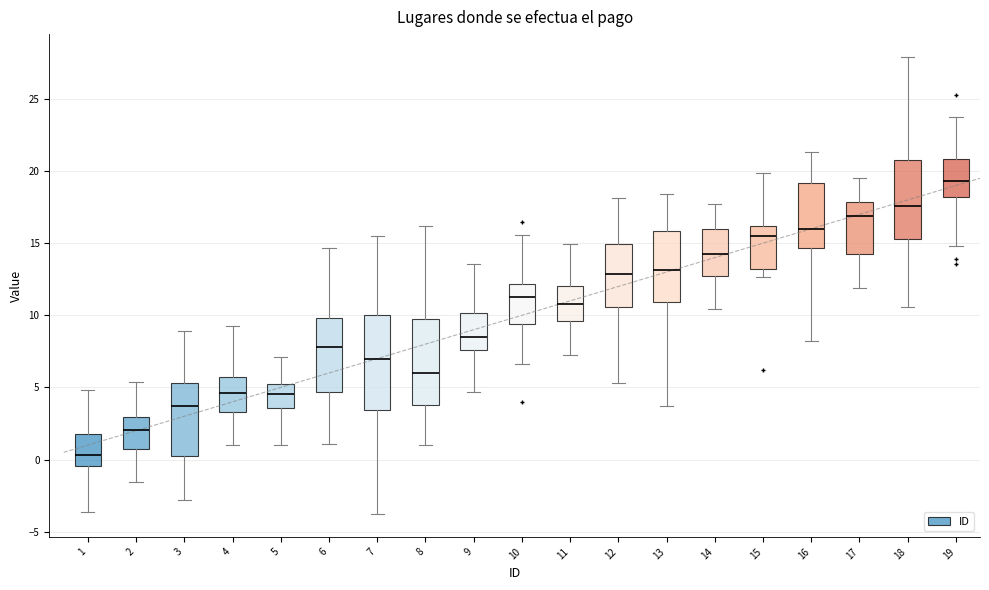

Reading left to right, read every box against the y-axis: the position of its median line, the range the box covers, and the ends of its whiskers. The values are not printed on the chart, so give them approximately, as read against the axis.

1: median 0.5, box -0.5 to 2.0, whiskers -3.5 to 5.0
2: median 2.0, box 0.5 to 3.0, whiskers -1.5 to 5.5
3: median 3.5, box 0.0 to 5.5, whiskers -3.0 to 9.0
4: median 4.5, box 3.5 to 5.5, whiskers 1.0 to 9.5
5: median 4.5, box 3.5 to 5.0, whiskers 1.0 to 7.0
6: median 8.0, box 4.5 to 10.0, whiskers 1.0 to 14.5
7: median 7.0, box 3.5 to 10.0, whiskers -4.0 to 15.5
8: median 6.0, box 4.0 to 9.5, whiskers 1.0 to 16.0
9: median 8.5, box 7.5 to 10.0, whiskers 4.5 to 13.5
10: median 11.0, box 9.5 to 12.0, whiskers 6.5 to 15.5
11: median 11.0, box 9.5 to 12.0, whiskers 7.0 to 15.0
12: median 13.0, box 10.5 to 15.0, whiskers 5.5 to 18.0
13: median 13.0, box 11.0 to 16.0, whiskers 3.5 to 18.5
14: median 14.5, box 12.5 to 16.0, whiskers 10.5 to 17.5
15: median 15.5, box 13.0 to 16.0, whiskers 12.5 to 20.0
16: median 16.0, box 14.5 to 19.0, whiskers 8.0 to 21.5
17: median 17.0, box 14.5 to 18.0, whiskers 12.0 to 19.5
18: median 17.5, box 15.5 to 20.5, whiskers 10.5 to 28.0
19: median 19.5, box 18.0 to 21.0, whiskers 15.0 to 24.0